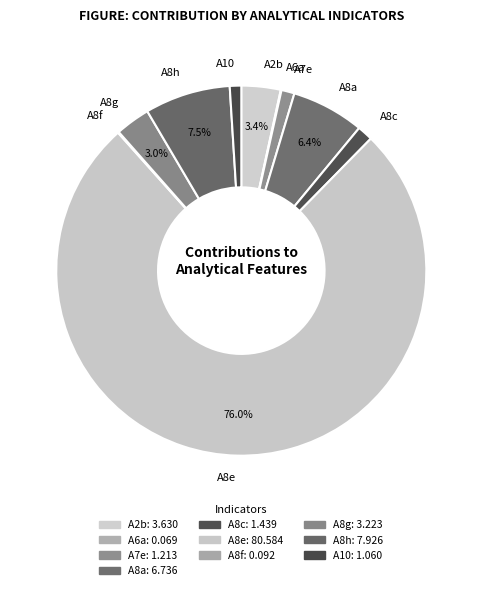

Does any single category account for the majority?

Yes